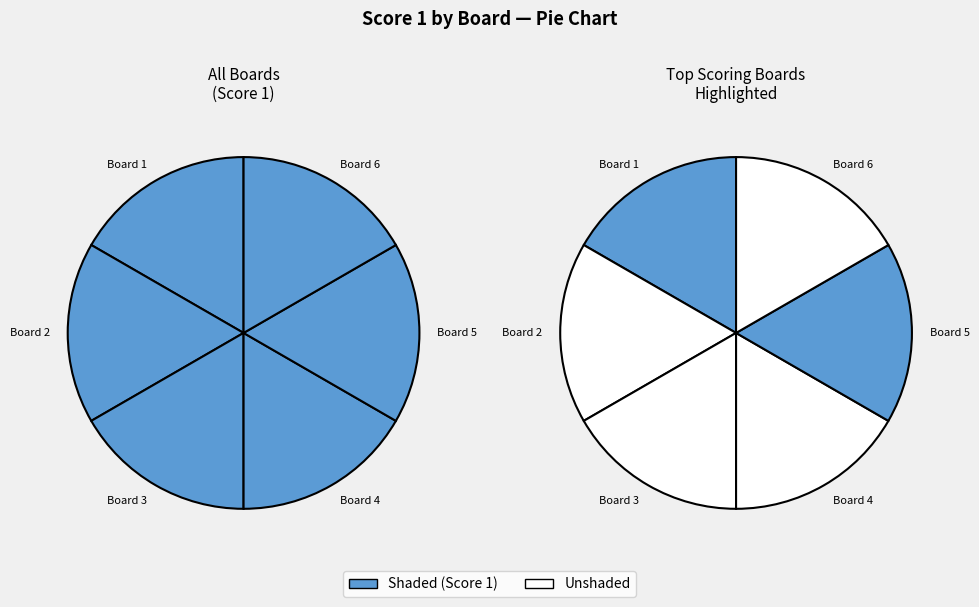

Is there a majority slice in this chart?

No